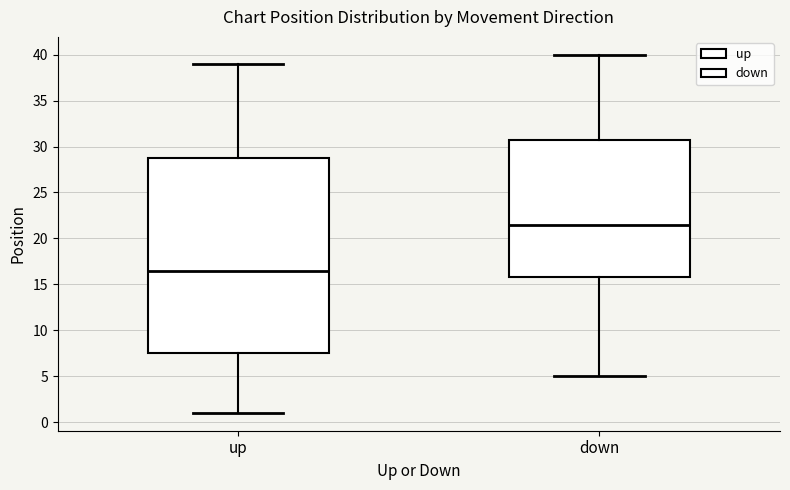

Where does the upper whisker of the box for up end on the y-axis? The values are not printed on the chart, so give them approximately, as read against the axis.

39.0